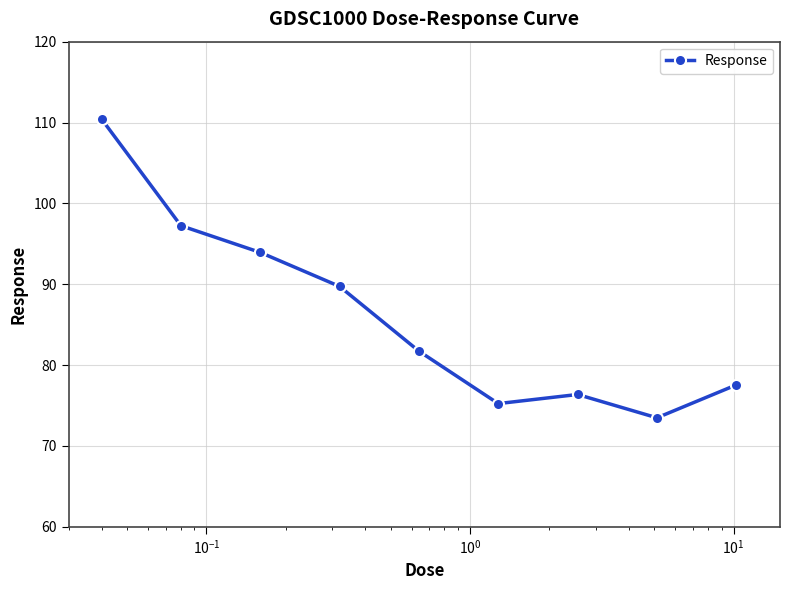

How many values exceed 81?

5